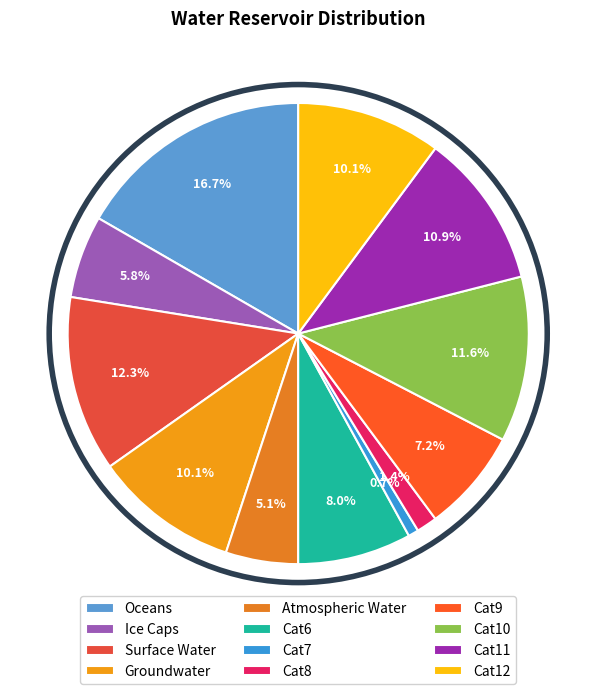

How many slices are in this pie chart?

12